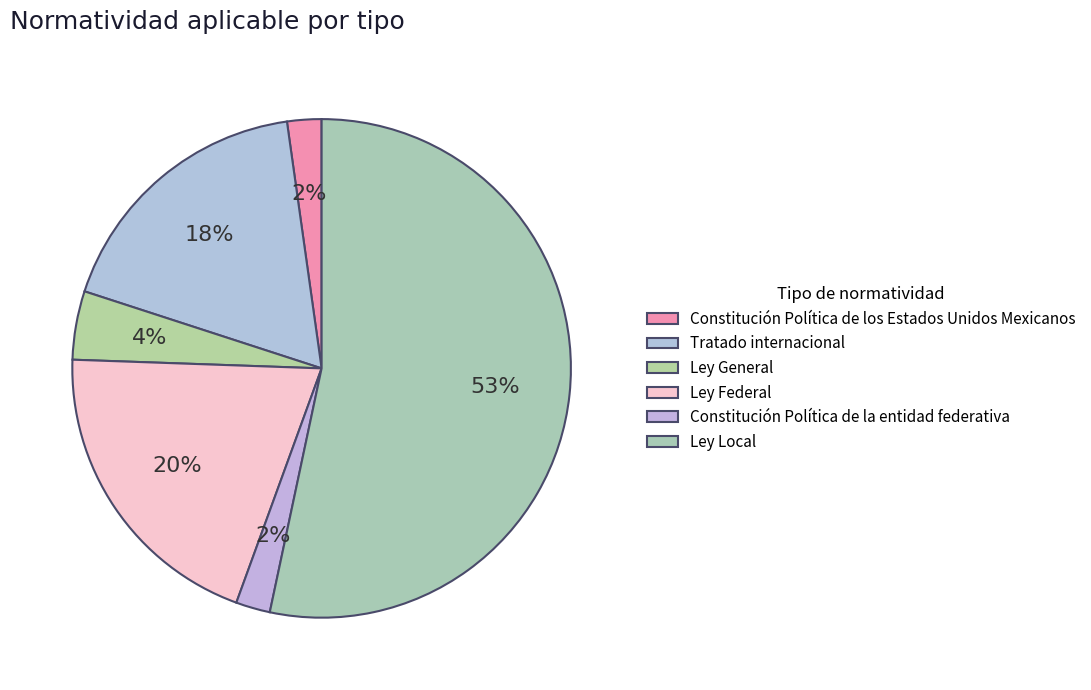

Between Ley Federal and Tratado internacional, which is larger?

Ley Federal